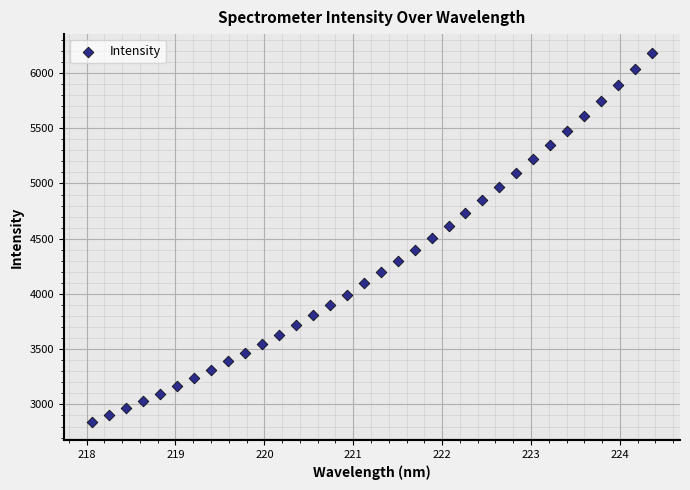

What is the range of X values (max minus min)?

6.3